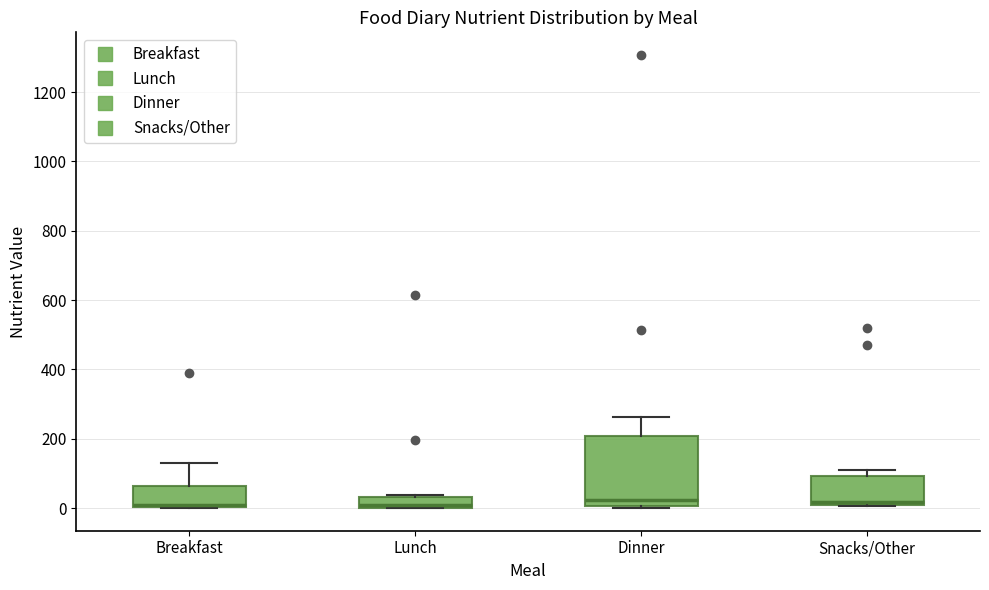

Reading left to right, read every box against the y-axis: the position of its median line, the range the box covers, and the ends of its whiskers. The values are not printed on the chart, so give them approximately, as read against the axis.

Breakfast: median 20, box 0 to 60, whiskers 0 to 140
Lunch: median 0 (just above the box's lower edge), box 0 to 40, whiskers 0 to 40
Dinner: median 20, box 0 to 200, whiskers 0 to 260
Snacks/Other: median 20, box 0 to 100, whiskers 0 to 100 (just above the box's upper edge)